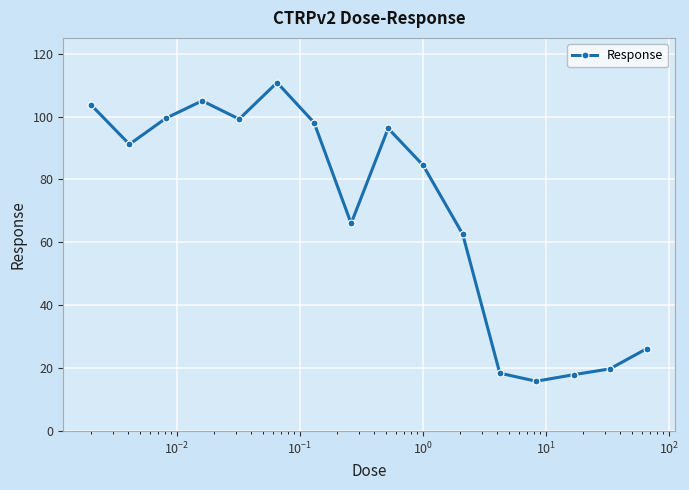

How many interior local peaks (higher than both neighbors) does the data have?

3